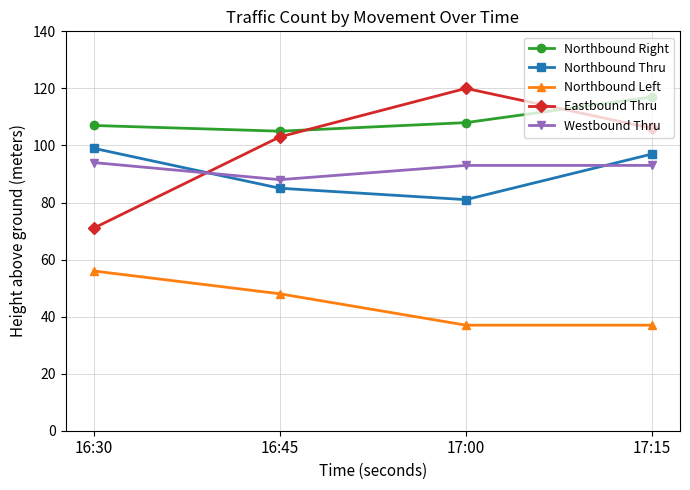

Rank the categories by Northbound Thru value from highest to lowest.

16:30, 17:15, 16:45, 17:00